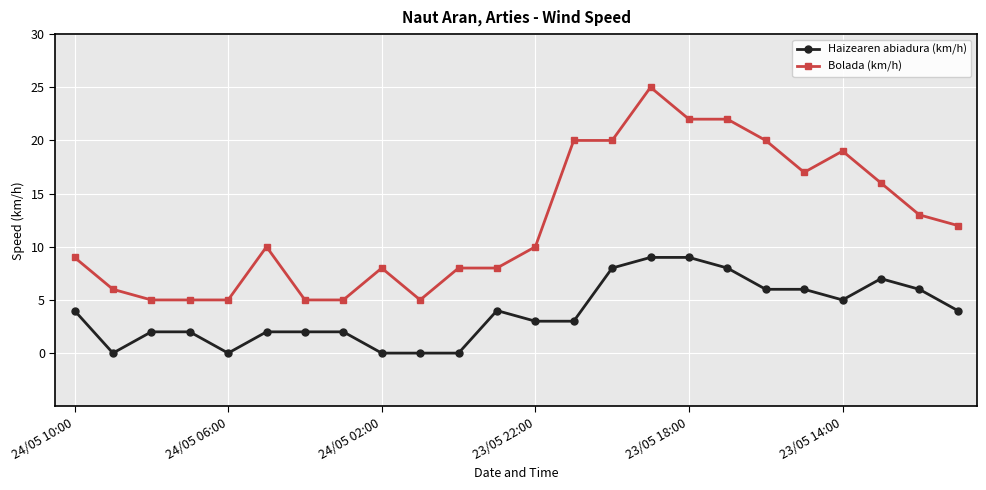

What is the value of the Bolada (km/h) point at the 18th from the left?

22